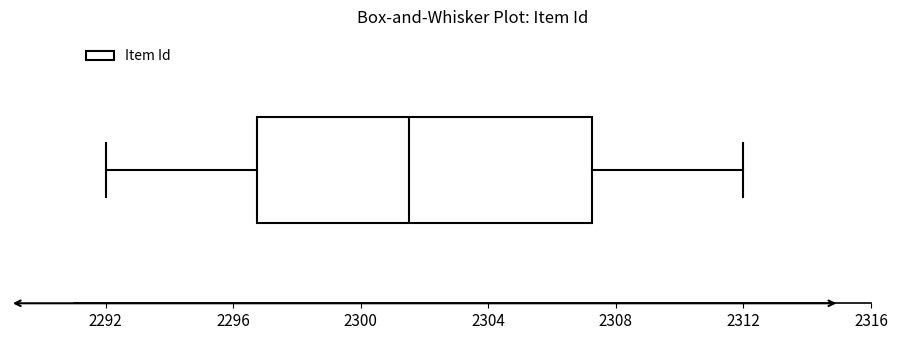

Read this box plot against the x-axis: the position of the median line, the range covered by the box, and the ends of both whiskers. The values are not printed on the chart, so give them approximately, as read against the axis.

median 2301.5, box 2297.0 to 2307.5, whiskers 2292.0 to 2312.0